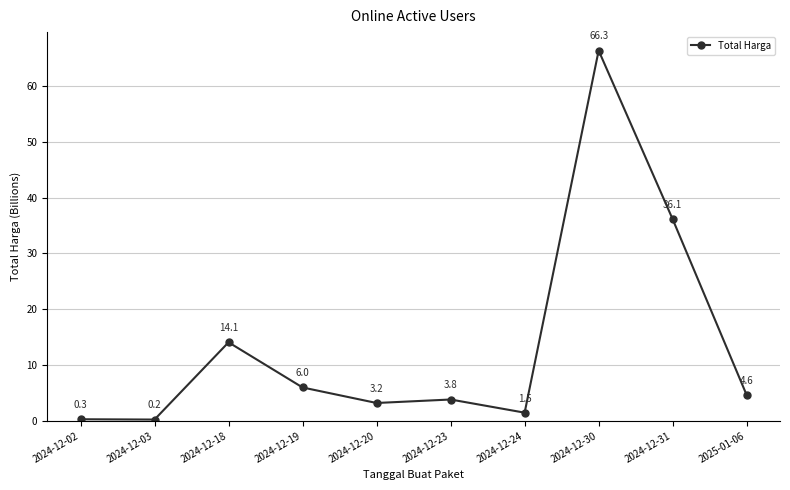

Rank the categories by value from lowest to highest.

2024-12-03, 2024-12-02, 2024-12-24, 2024-12-20, 2024-12-23, 2025-01-06, 2024-12-19, 2024-12-18, 2024-12-31, 2024-12-30